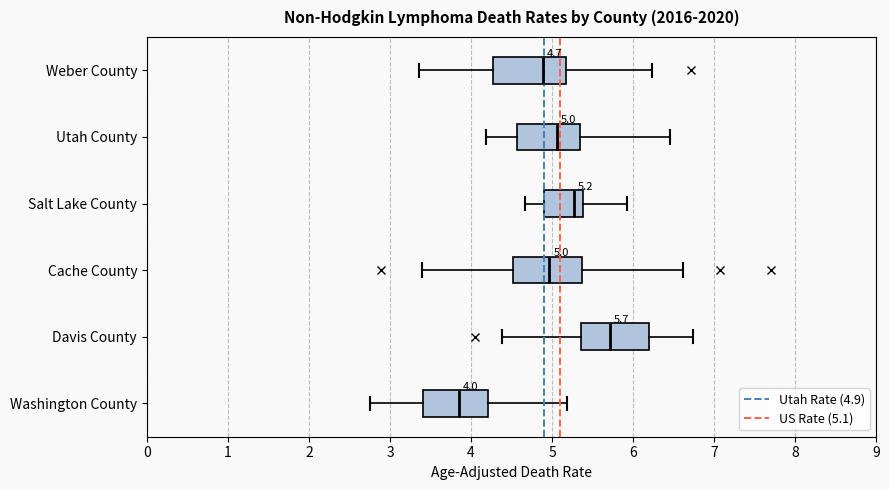

Which box's median line is the furthest to the left?

Washington County